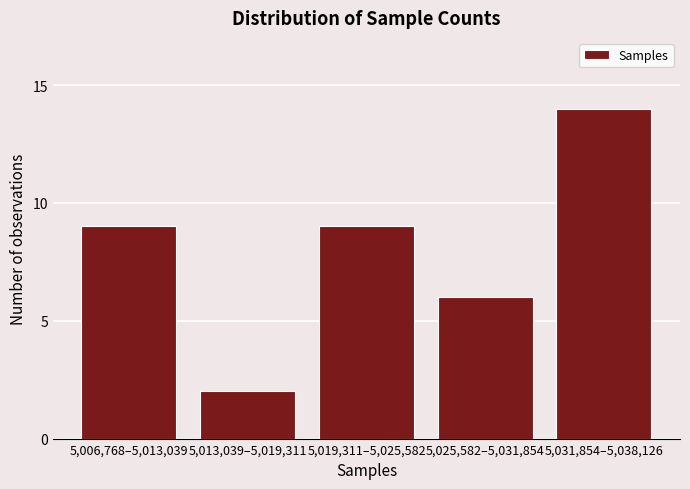

Reading right to left, transcribe all the data shown in this chart.

14	6	9	2	9